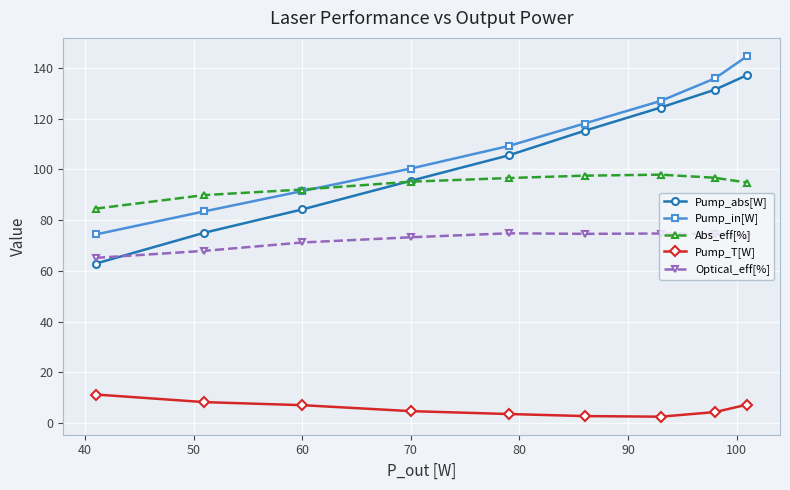

What is the highest value of the Pump_T[W] series?

11.3